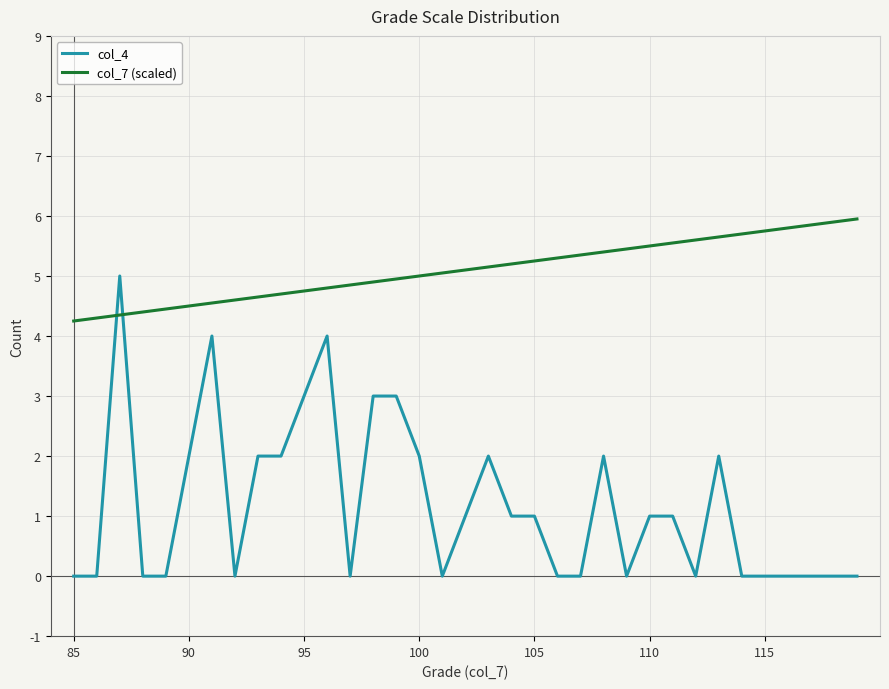

Which series has the largest total across all categories?

col_7 (scaled)